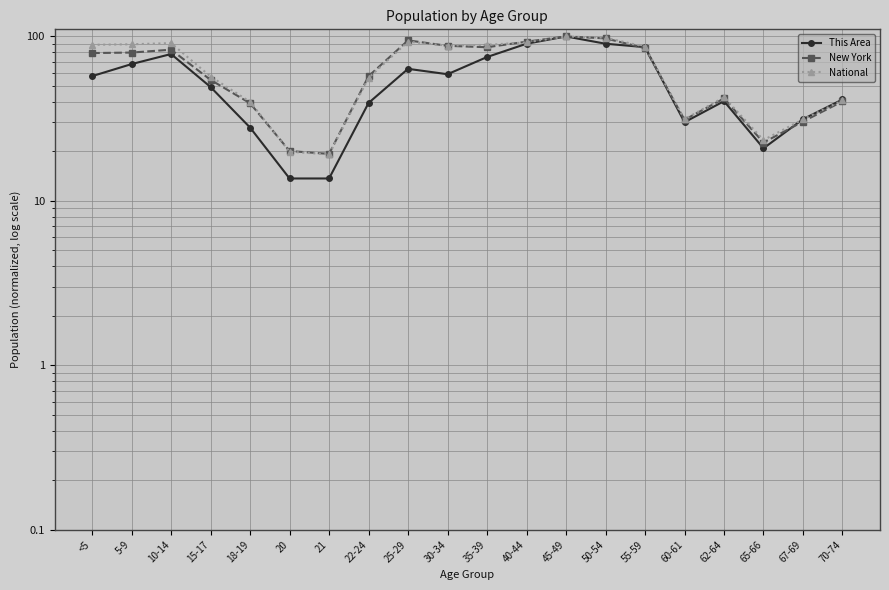

What is the sum of all National values?

1277.9